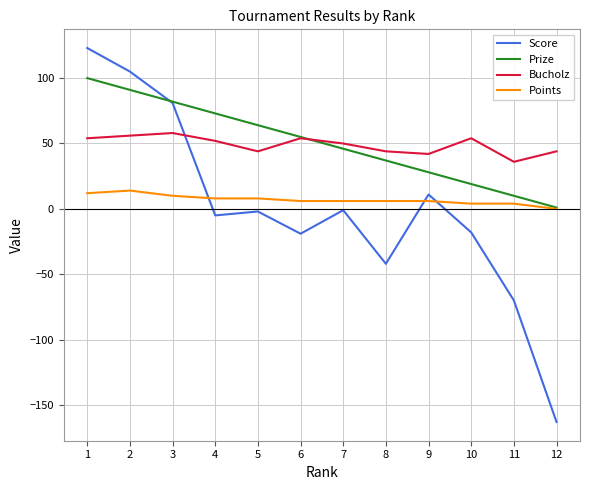

At which label does Prize reach its peak?

1